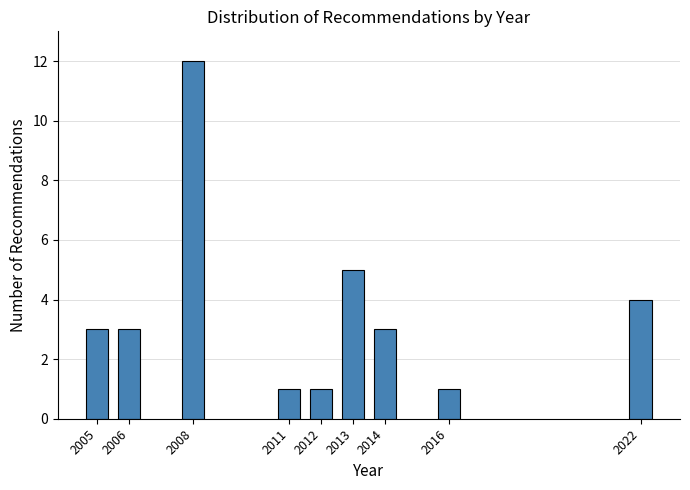

Reading right to left, what are all the values shown in this chart?

4	1	3	5	1	1	12	3	3